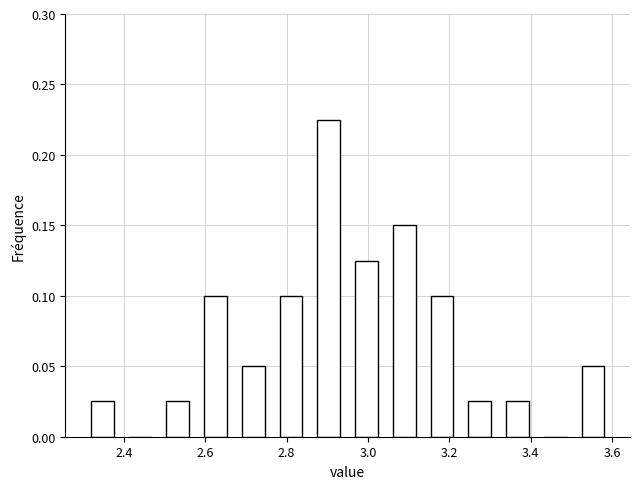

Which range on the x-axis has the tallest bar?

2.86 to 2.96